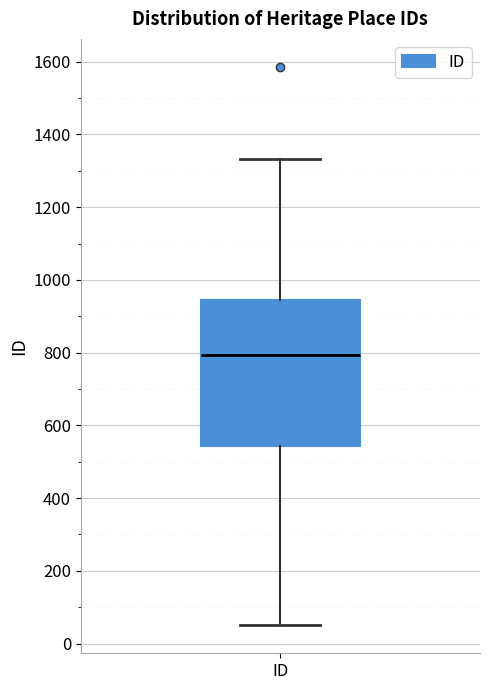

Where does the upper whisker of the box for ID end on the y-axis? The values are not printed on the chart, so give them approximately, as read against the axis.

1340